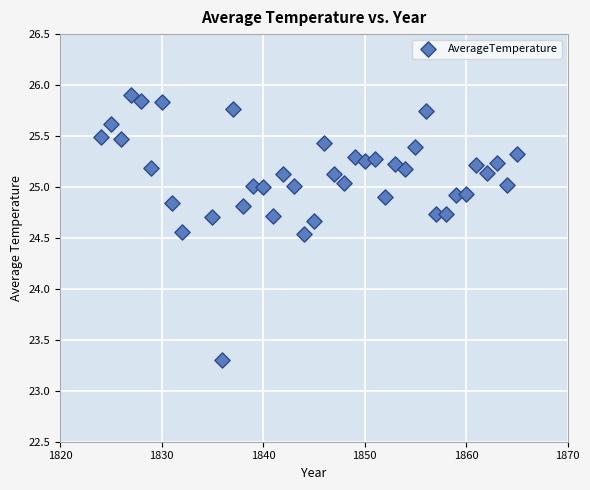

What is the range of Y values (max minus min)?

2.6